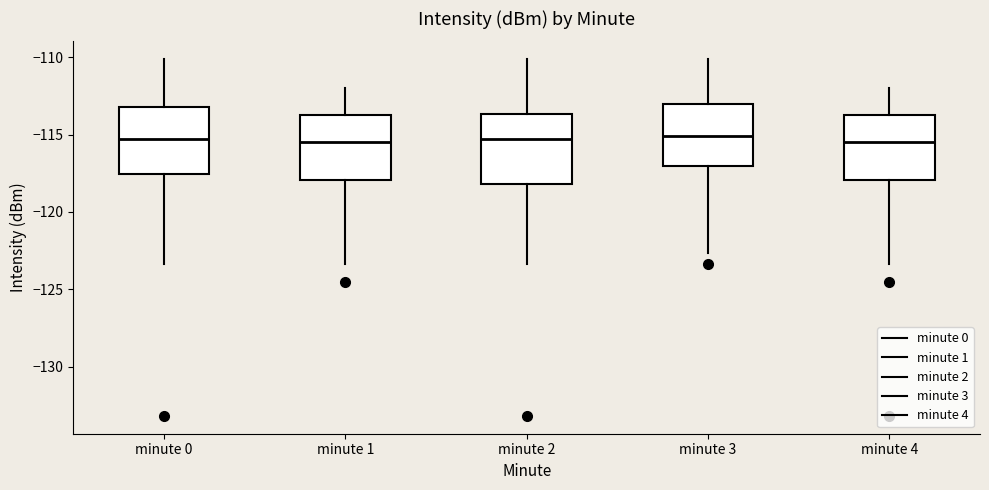

Reading left to right, read every box against the y-axis: the position of its median line, the range the box covers, and the ends of its whiskers. The values are not printed on the chart, so give them approximately, as read against the axis.

minute 0: median -115.5, box -117.5 to -113.0, whiskers -123.5 to -110.0
minute 1: median -115.5, box -118.0 to -113.5, whiskers -123.5 to -112.0
minute 2: median -115.5, box -118.0 to -113.5, whiskers -123.5 to -110.0
minute 3: median -115.0, box -117.0 to -113.0, whiskers -122.5 to -110.0
minute 4: median -115.5, box -118.0 to -113.5, whiskers -123.5 to -112.0